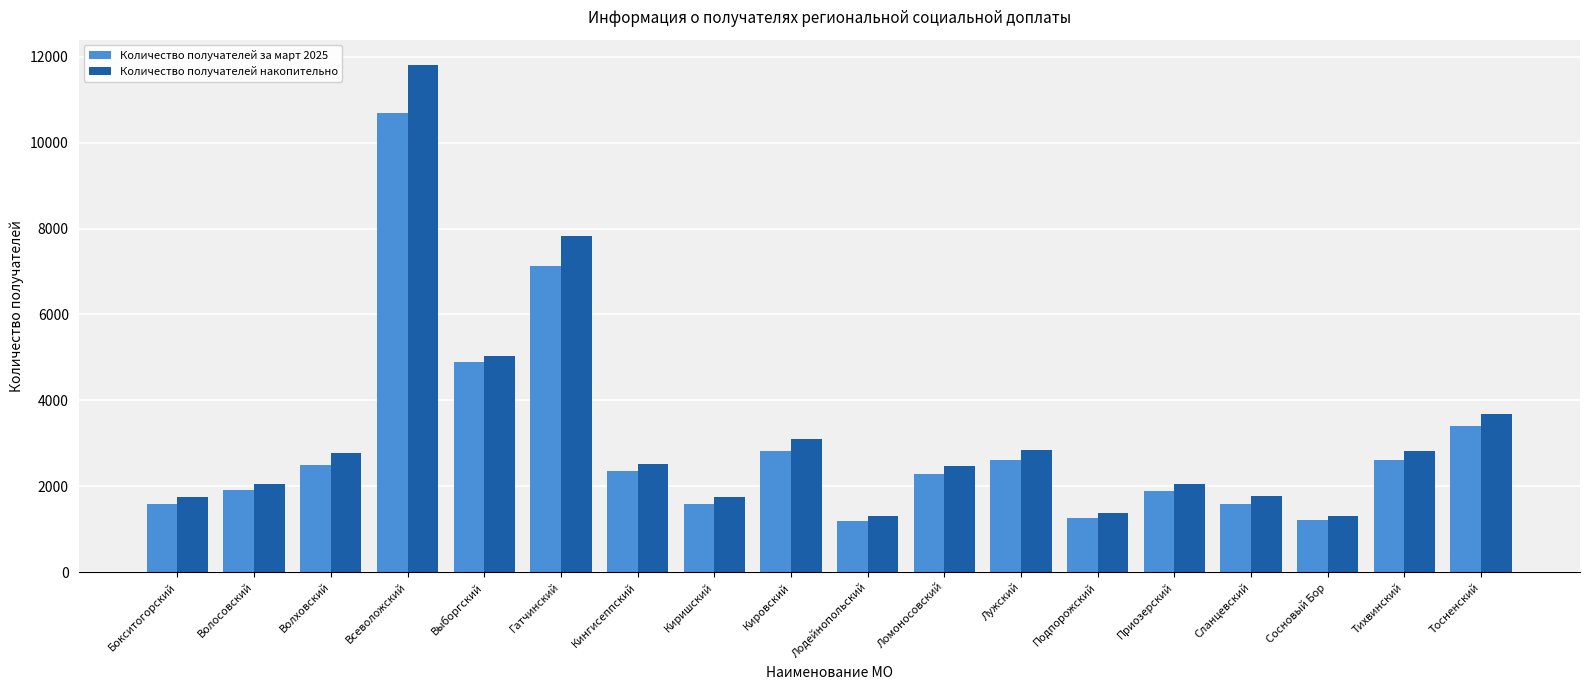

What value does the Количество получателей накопительно series have at Волховский?

2778